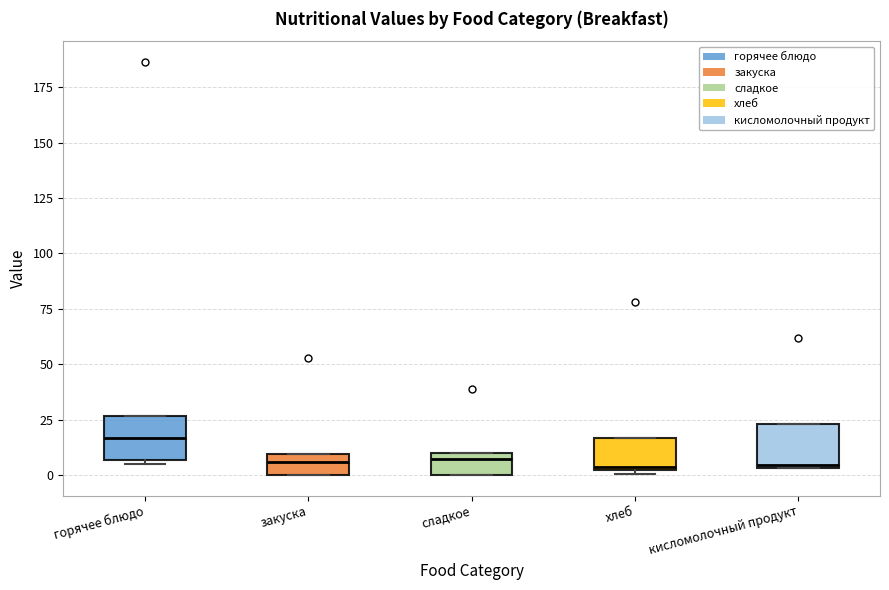

Where does the median line of the box for закуска sit on the y-axis? The values are not printed on the chart, so give them approximately, as read against the axis.

5